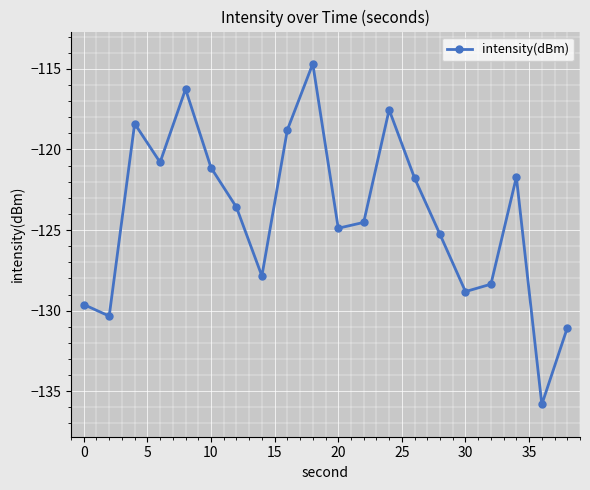

How many distinct data groups are displayed?

1